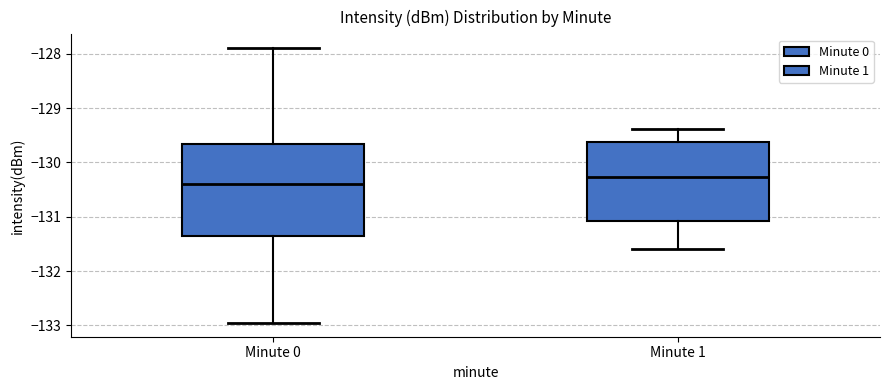

Where is the upper edge of the box for Minute 1 on the y-axis? The values are not printed on the chart, so give them approximately, as read against the axis.

-129.6